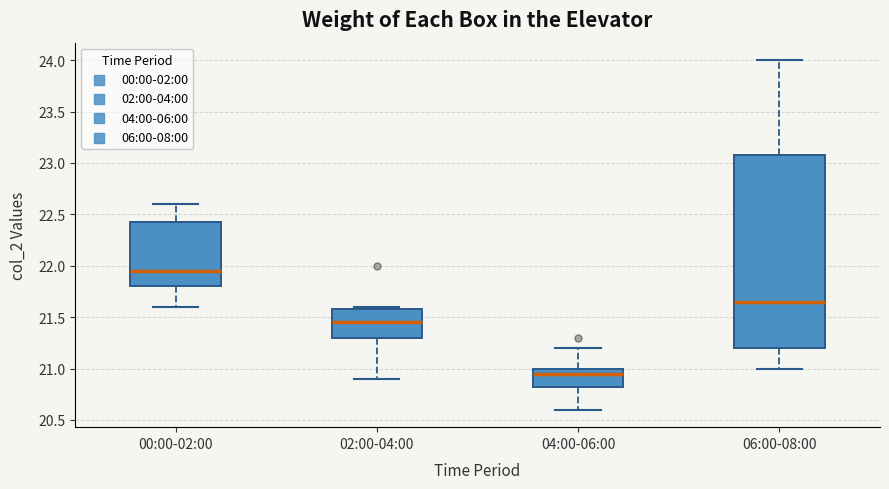

Reading left to right, transcribe this box plot: for each box, give where its median line is, the range the box spans, and where its two whiskers end, as read against the y-axis. The values are not printed on the chart, so give them approximately, as read against the axis.

00:00-02:00: median 21.95, box 21.80 to 22.45, whiskers 21.60 to 22.60
02:00-04:00: median 21.45, box 21.30 to 21.60, whiskers 20.90 to 21.60 (just above the box's upper edge)
04:00-06:00: median 20.95, box 20.85 to 21.00, whiskers 20.60 to 21.20
06:00-08:00: median 21.65, box 21.20 to 23.10, whiskers 21.00 to 24.00